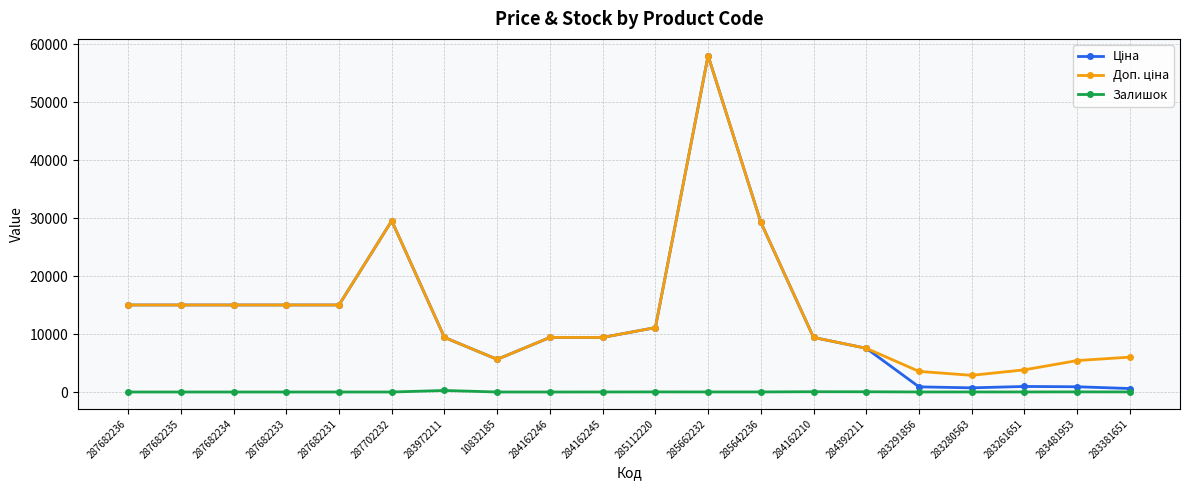

Which label corresponds to the largest value in the chart?

285662232